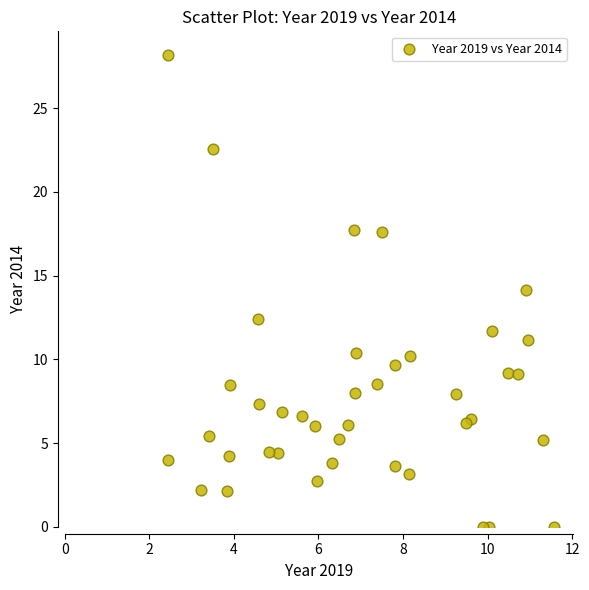

What is the range of X values (max minus min)?

9.1